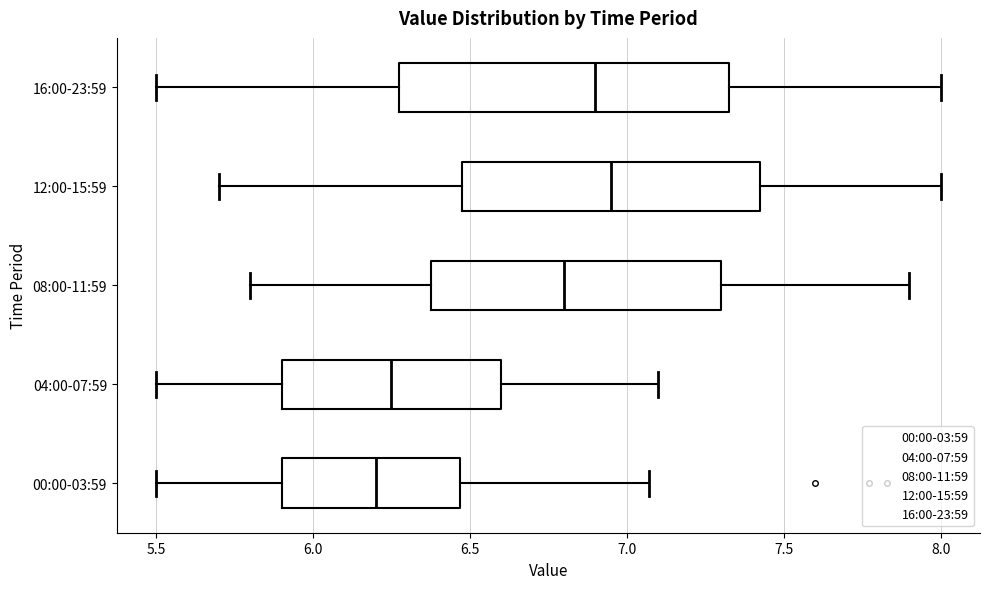

Reading bottom to top, read every box against the x-axis: the position of its median line, the range the box covers, and the ends of its whiskers. The values are not printed on the chart, so give them approximately, as read against the axis.

00:00-03:59: median 6.20, box 5.90 to 6.45, whiskers 5.50 to 7.05
04:00-07:59: median 6.25, box 5.90 to 6.60, whiskers 5.50 to 7.10
08:00-11:59: median 6.80, box 6.40 to 7.30, whiskers 5.80 to 7.90
12:00-15:59: median 6.95, box 6.50 to 7.45, whiskers 5.70 to 8.00
16:00-23:59: median 6.90, box 6.30 to 7.35, whiskers 5.50 to 8.00